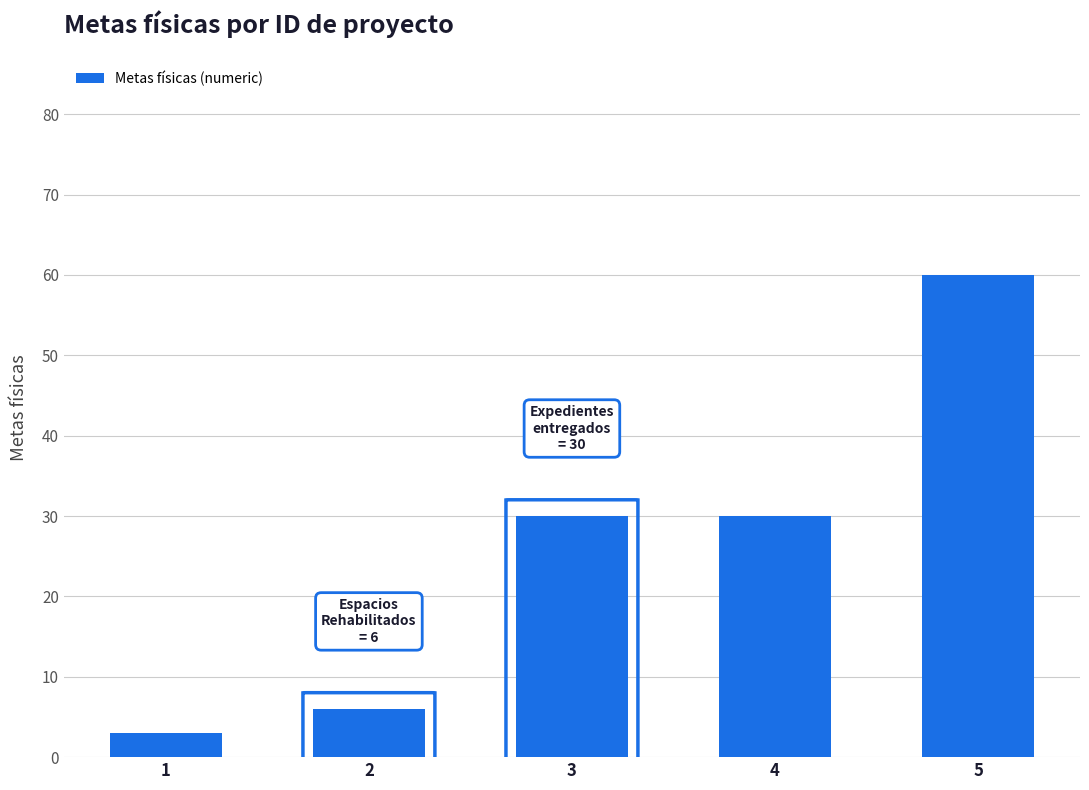

Which label corresponds to the largest value in the chart?

5